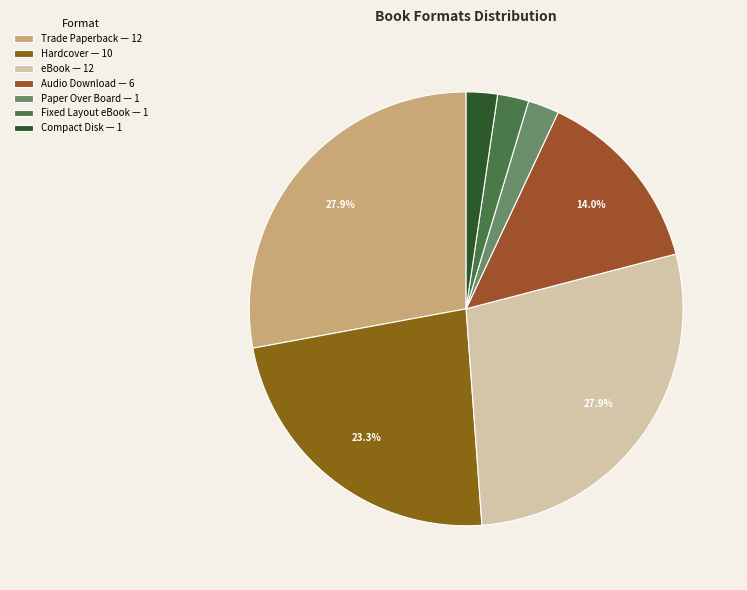

Is there any slice that represents more than half of the pie?

No